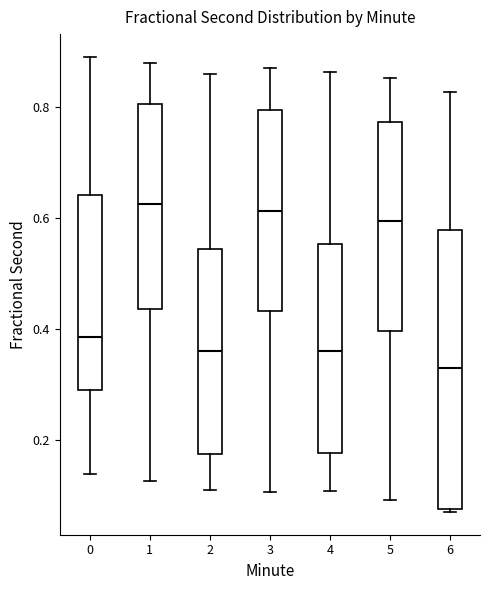

Which box is the tallest, from its lower edge to its upper edge?

6